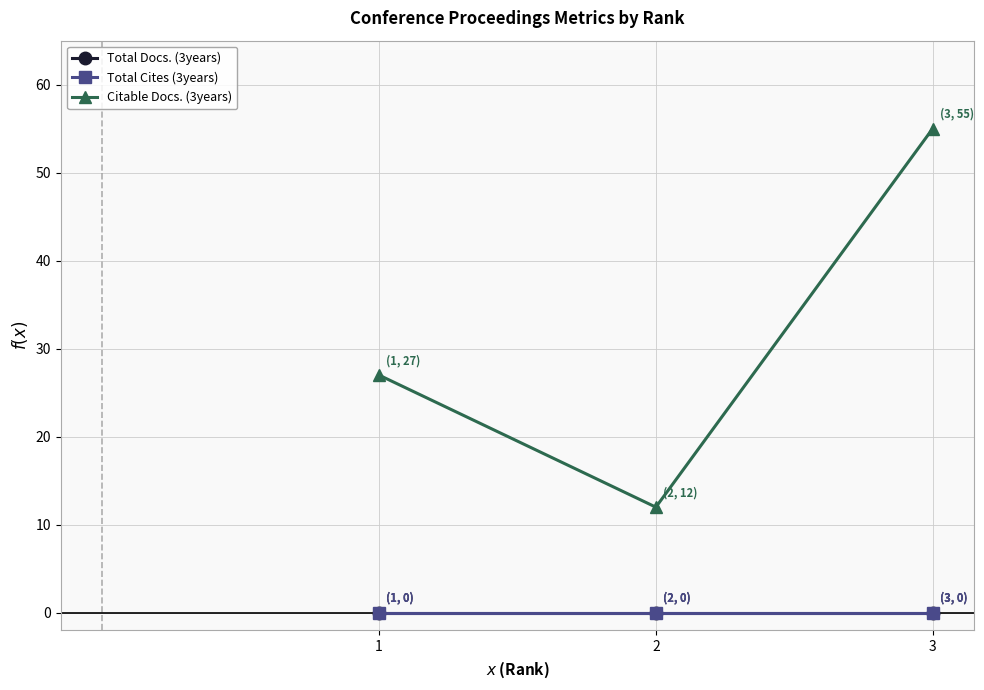

Which series has the largest range (max minus min)?

Citable Docs. (3years)